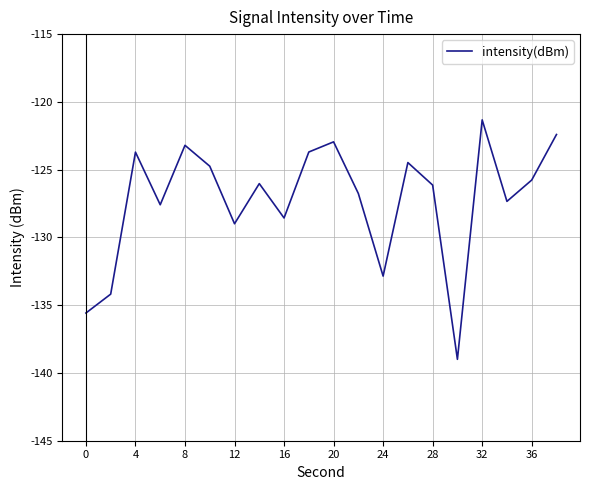

How many categories are shown in the chart?

20